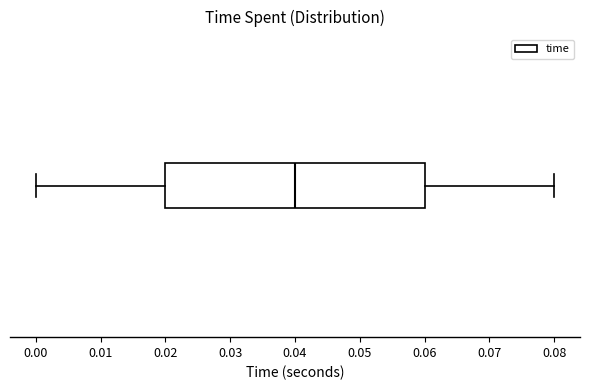

Read this box plot against the x-axis: the position of the median line, the range covered by the box, and the ends of both whiskers. The values are not printed on the chart, so give them approximately, as read against the axis.

median 0.04, box 0.02 to 0.06, whiskers 0.00 to 0.08